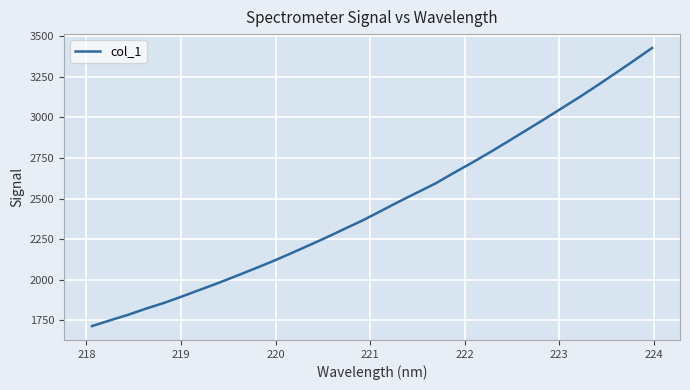

What is the minimum value shown in the chart?

1715.5